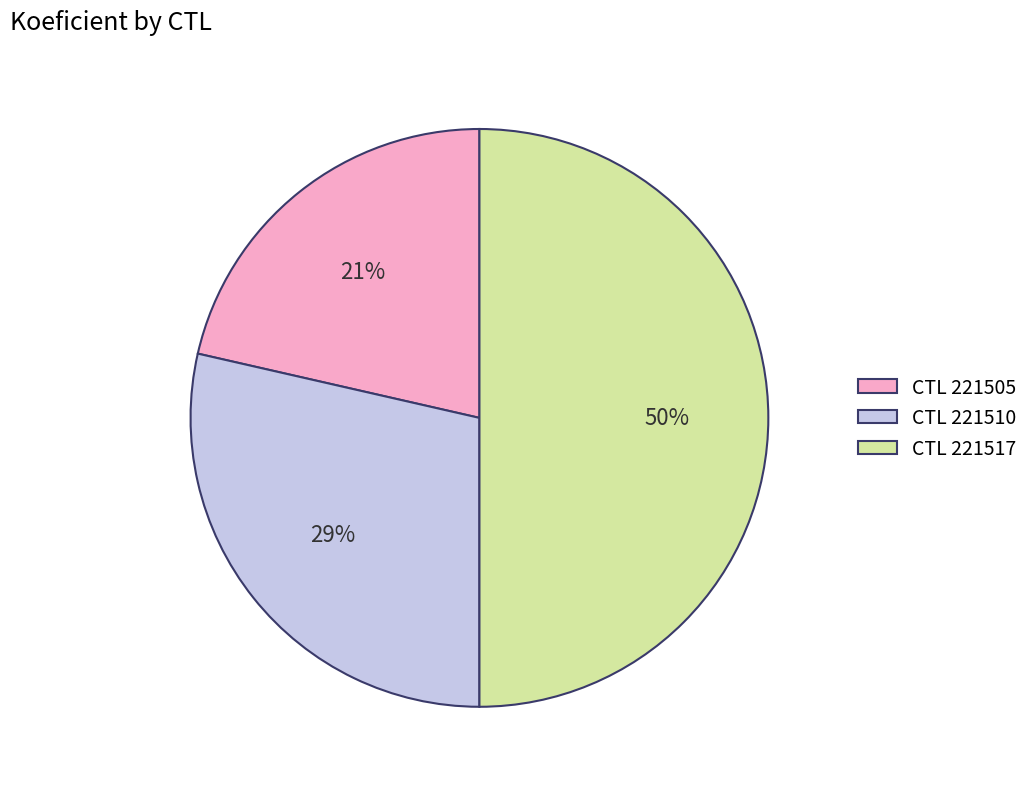

Count the number of slices in the pie.

3